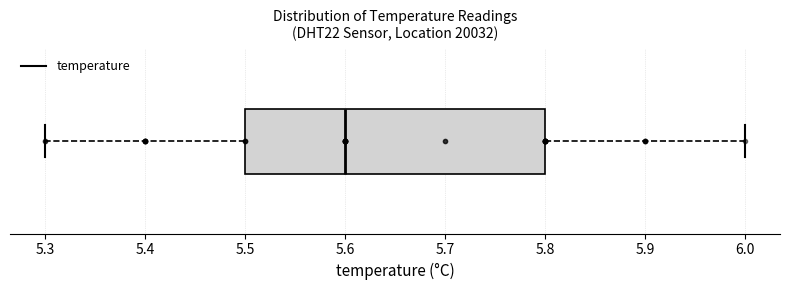

Transcribe this box plot: give where the median line is, the range the box spans, and where the two whiskers end, as read against the x-axis. The values are not printed on the chart, so give them approximately, as read against the axis.

median 5.6, box 5.5 to 5.8, whiskers 5.3 to 6.0